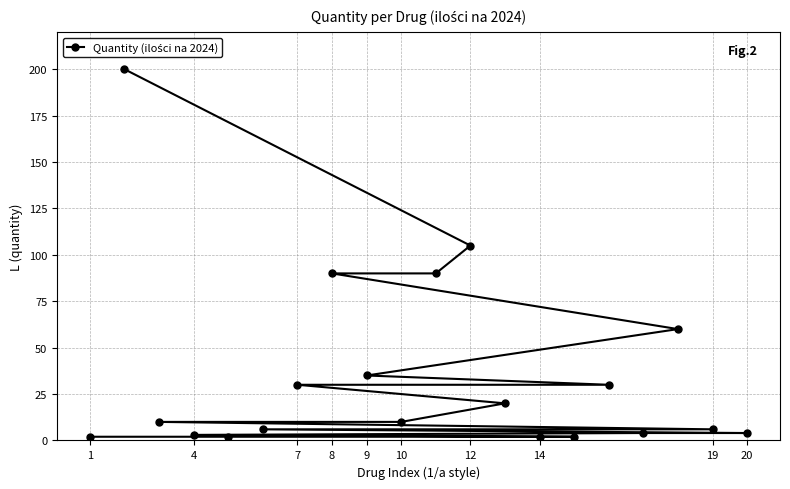

What is the minimum value shown in the chart?

2